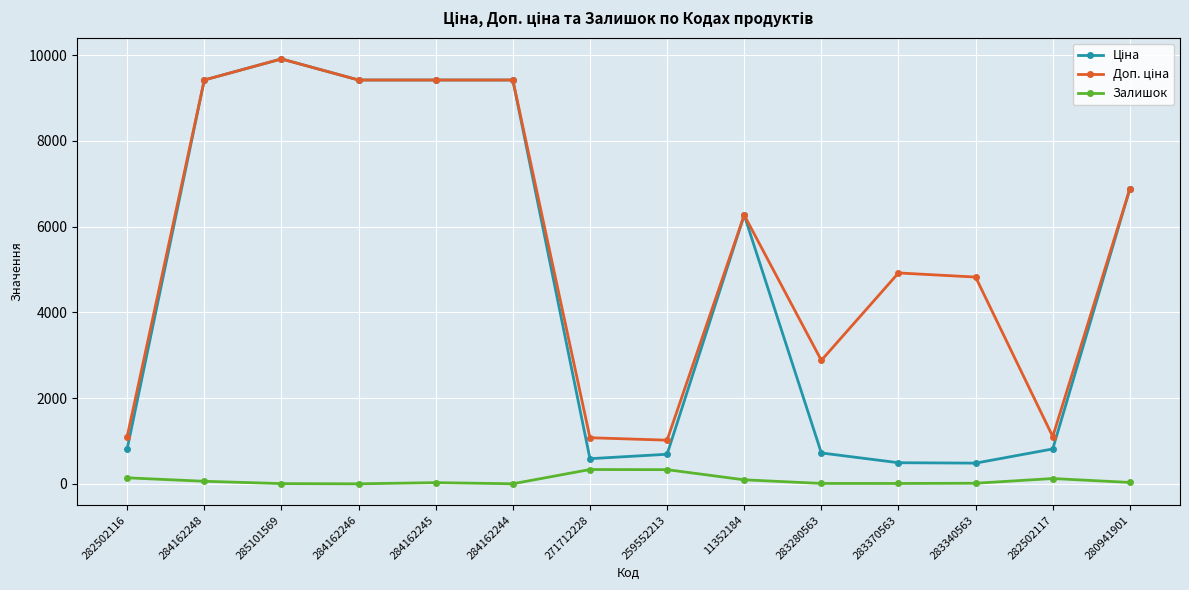

Which category has the highest value across all series?

285101569